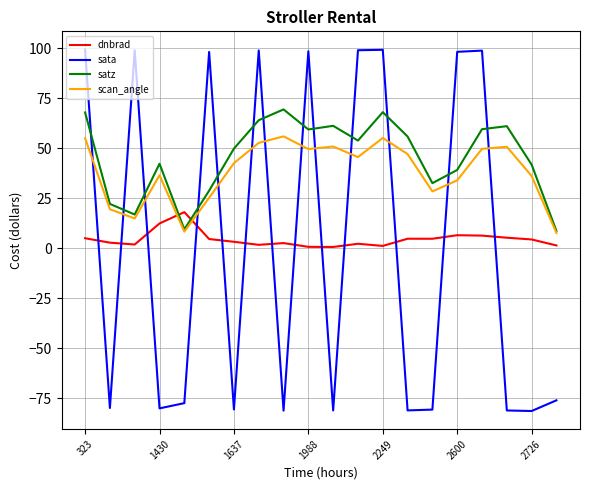

In sata, how many points are lower than both neighbors (excluding endpoints)?

7